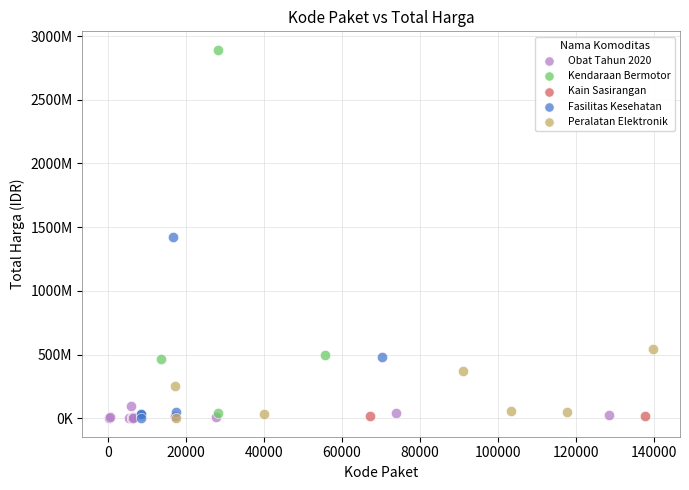

What are all the series names shown in the legend?

Fasilitas Kesehatan, Kain Sasirangan, Obat Tahun 2020, Kendaraan Bermotor, Peralatan Elektronik